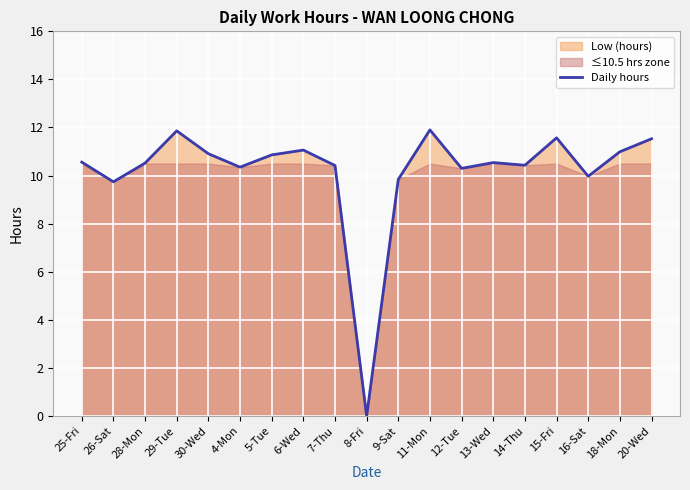

Is it true that the value at 30-Wed is 4.0?

False